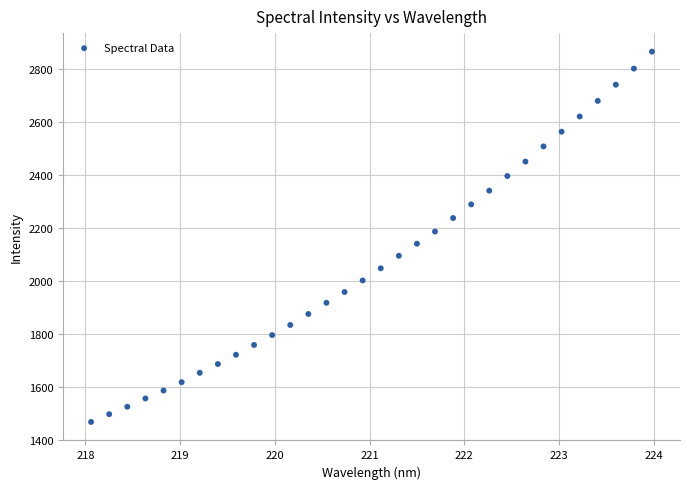

What is the range of X values (max minus min)?

5.9